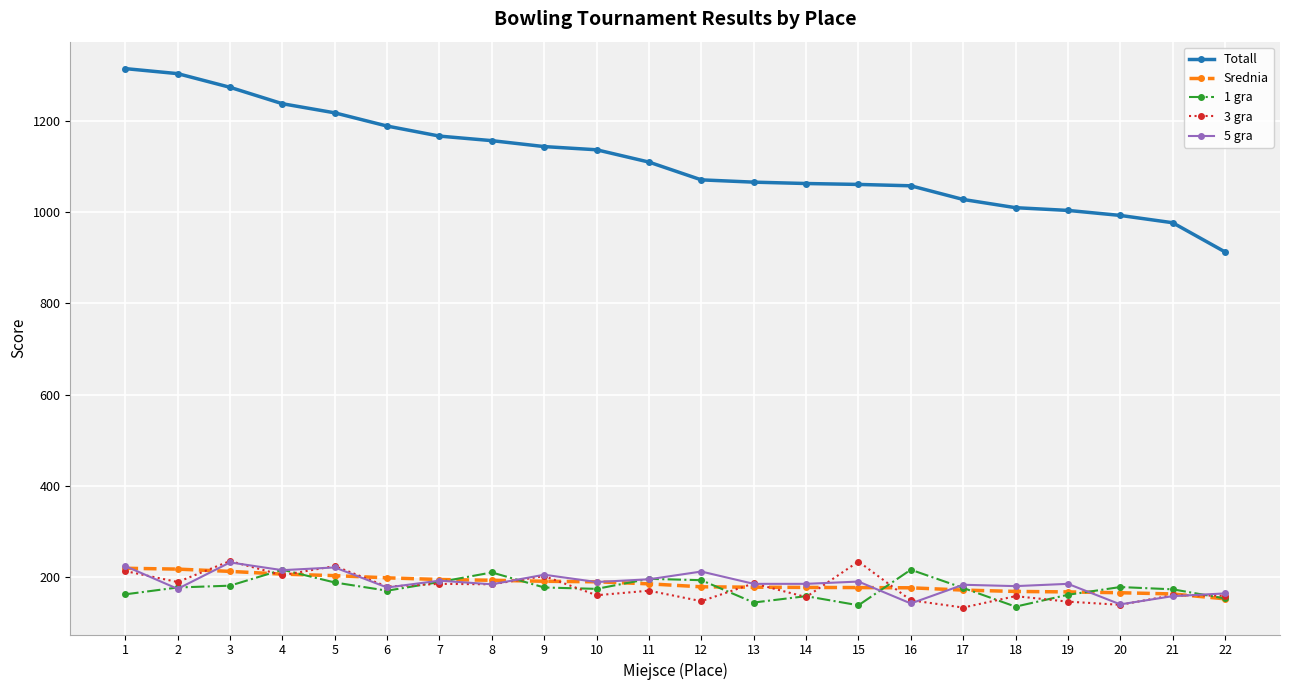

At how many categories does at least one series exceed 504?

22